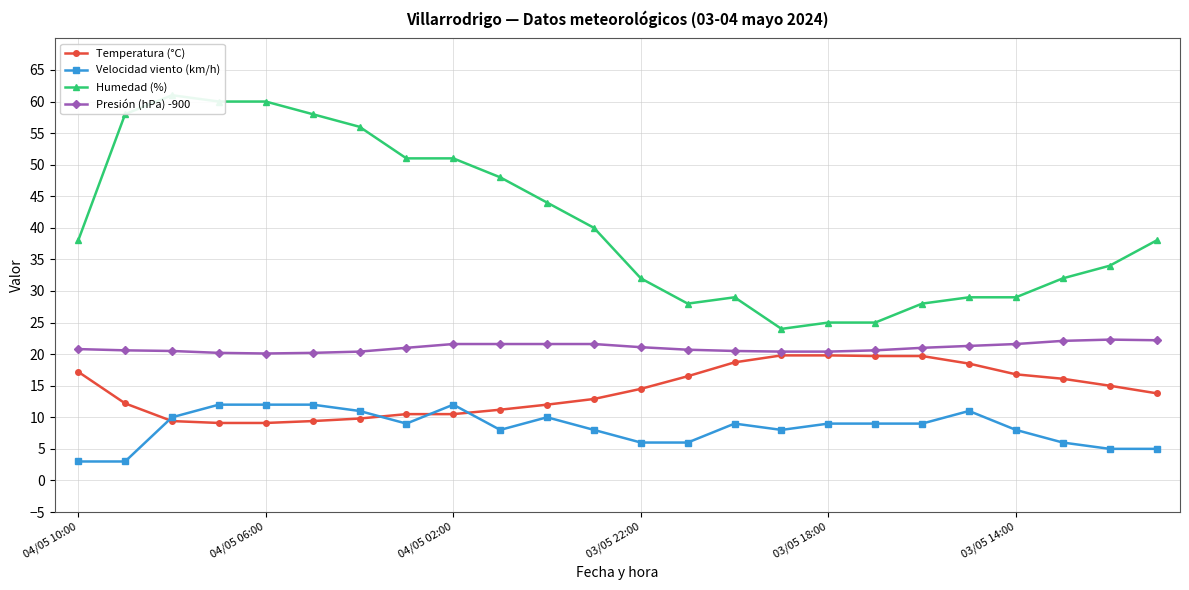

True or false: Velocidad viento (km/h) and Presión (hPa) -900 intersect in this chart.

False